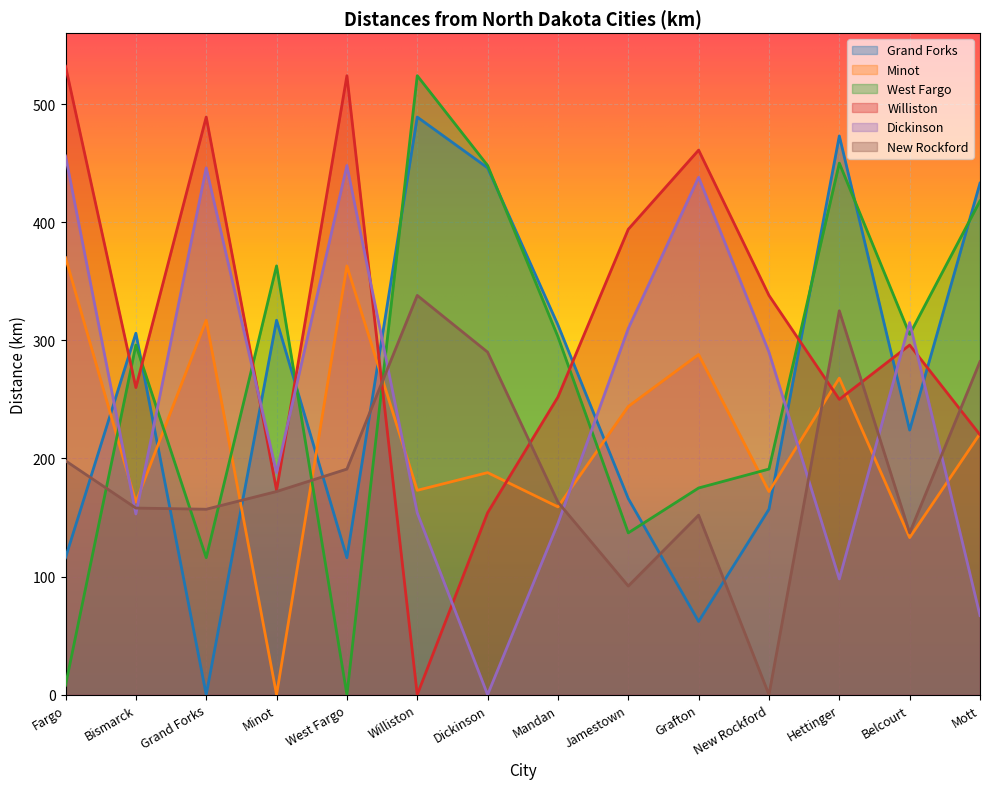

What is the sum of all Williston values?

4343